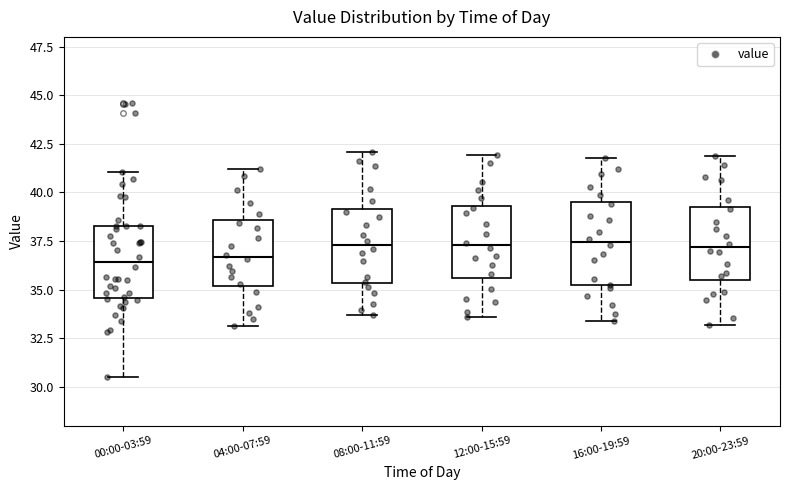

Where does the upper whisker of the box for 16:00-19:59 end on the y-axis? The values are not printed on the chart, so give them approximately, as read against the axis.

42.0